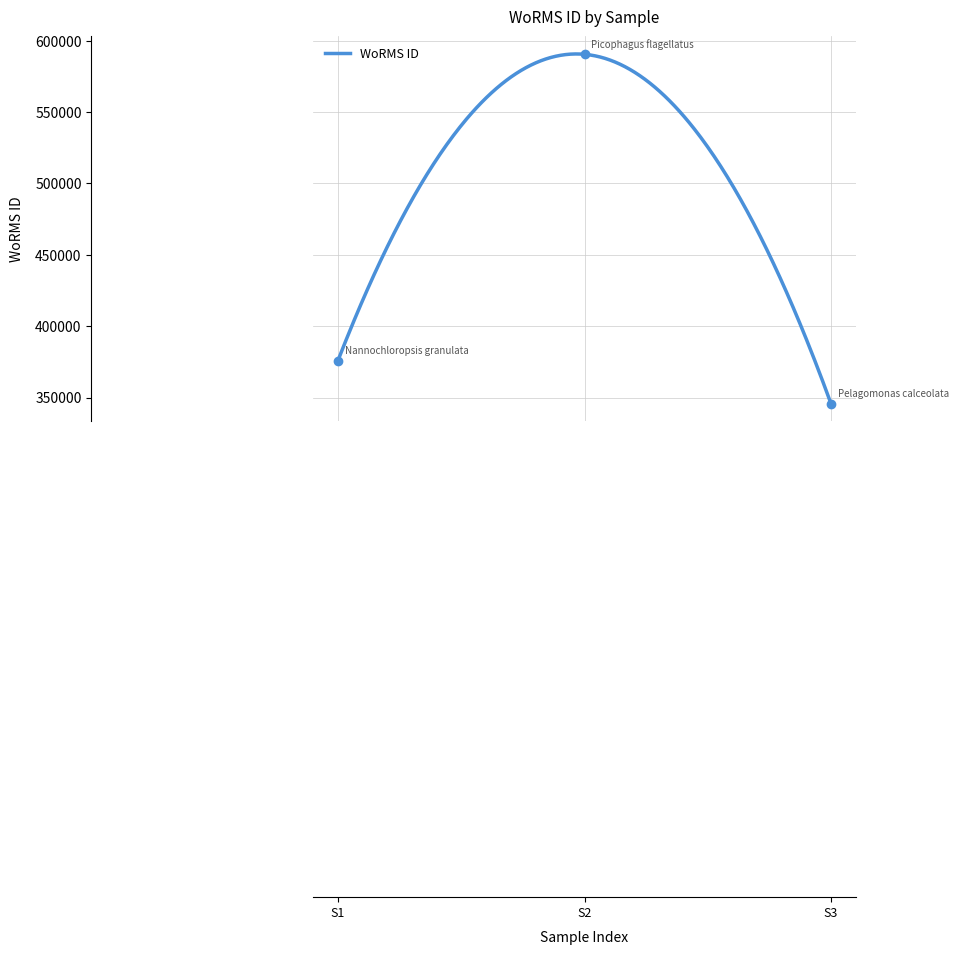

Does the chart have visible grid lines?

Yes